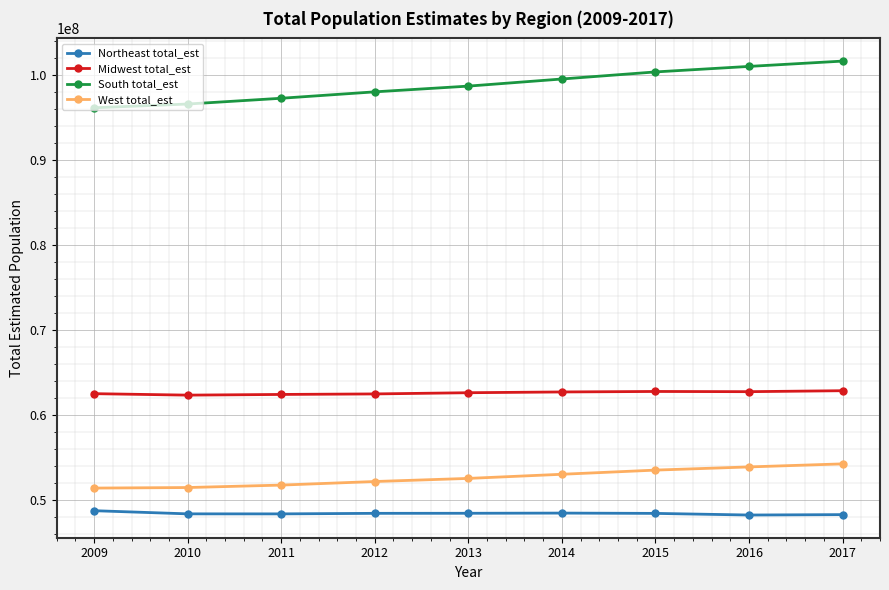

What is the total value across all series at 2009?

258649796